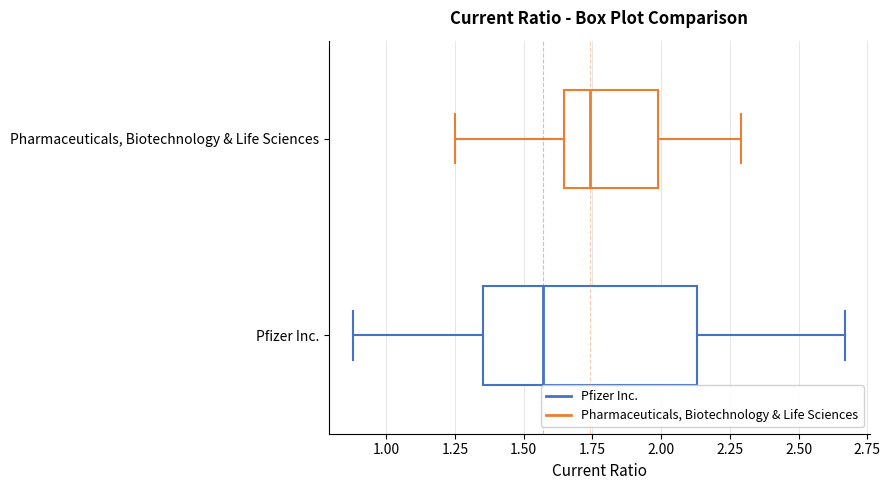

Reading bottom to top, transcribe this box plot: for each box, give where its median line is, the range the box spans, and where its two whiskers end, as read against the x-axis. The values are not printed on the chart, so give them approximately, as read against the axis.

Pfizer Inc.: median 1.55, box 1.35 to 2.15, whiskers 0.90 to 2.65
Pharmaceuticals, Biotechnology & Life Sciences: median 1.75, box 1.65 to 2.00, whiskers 1.25 to 2.30